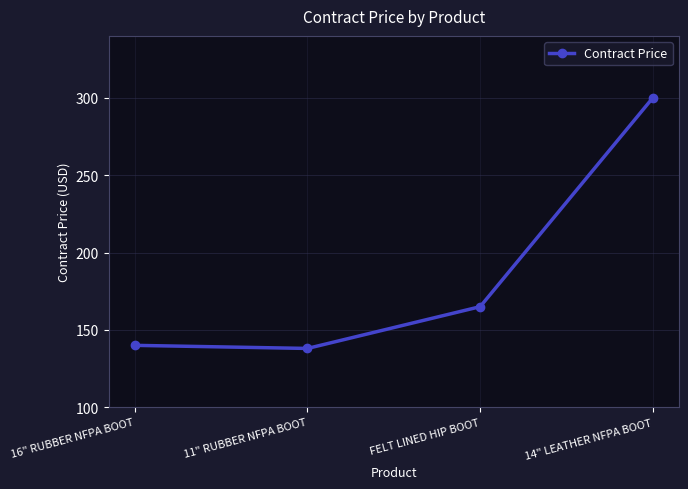

The value at FELT LINED HIP BOOT is 217.3. True or false?

False